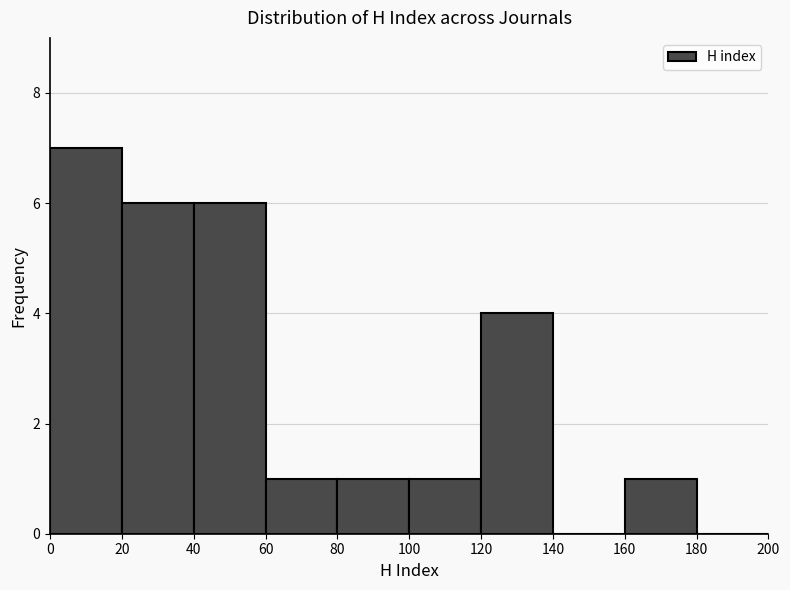

Reading left to right, transcribe this chart: for each bar, give the range it covers on the x-axis and its height. The values are not printed on the chart, so give them approximately, as read against the axis.

0 to 20: 7
20 to 40: 6
40 to 60: 6
60 to 80: 1
80 to 100: 1
100 to 120: 1
120 to 140: 4
140 to 160: 0
160 to 180: 1
180 to 200: 0